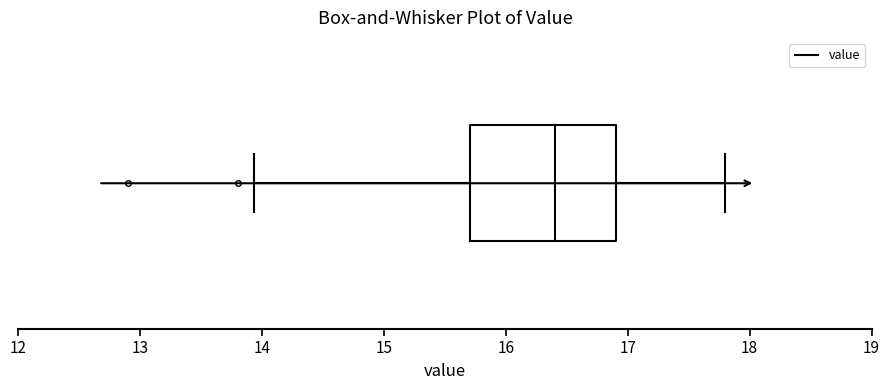

Where does the left whisker of the box end on the x-axis? The values are not printed on the chart, so give them approximately, as read against the axis.

13.9